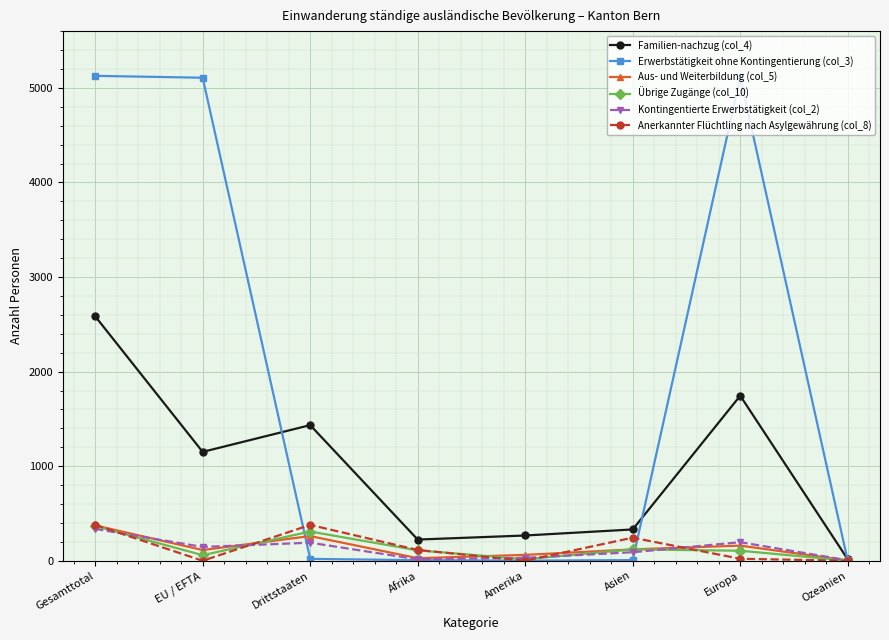

The value of Aus- und Weiterbildung (col_5) at Gesamttotal is 374. True or false?

True